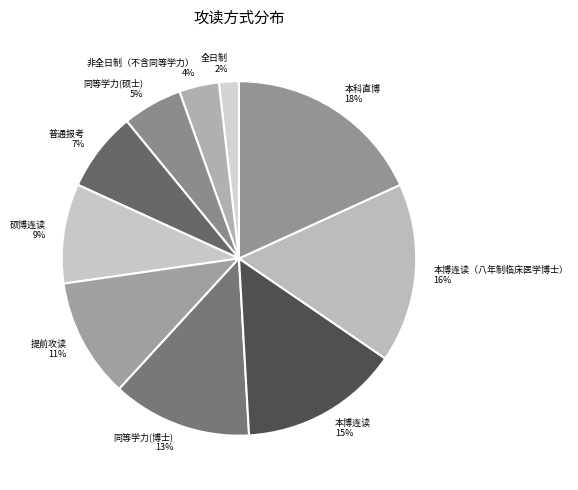

Is the sum of 非全日制（不含同等学力） and 硕博连读 greater than half?

No